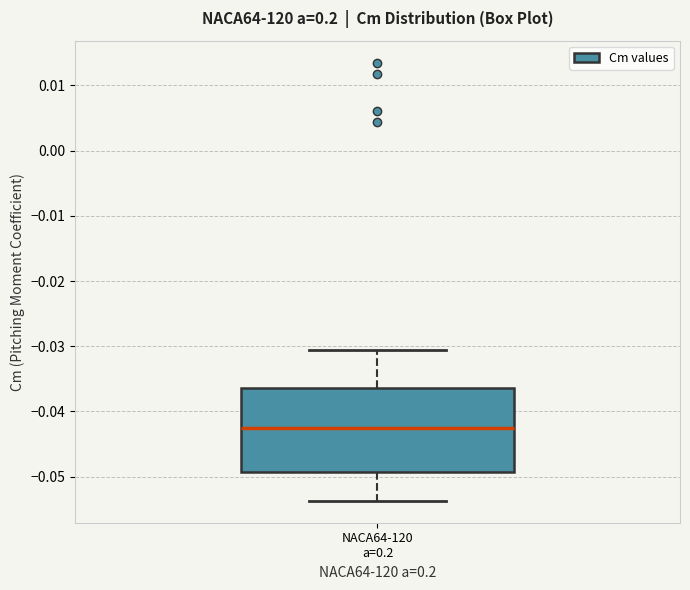

Where does the upper whisker of the box for NACA64-120 a=0.2 end on the y-axis? The values are not printed on the chart, so give them approximately, as read against the axis.

-0.030